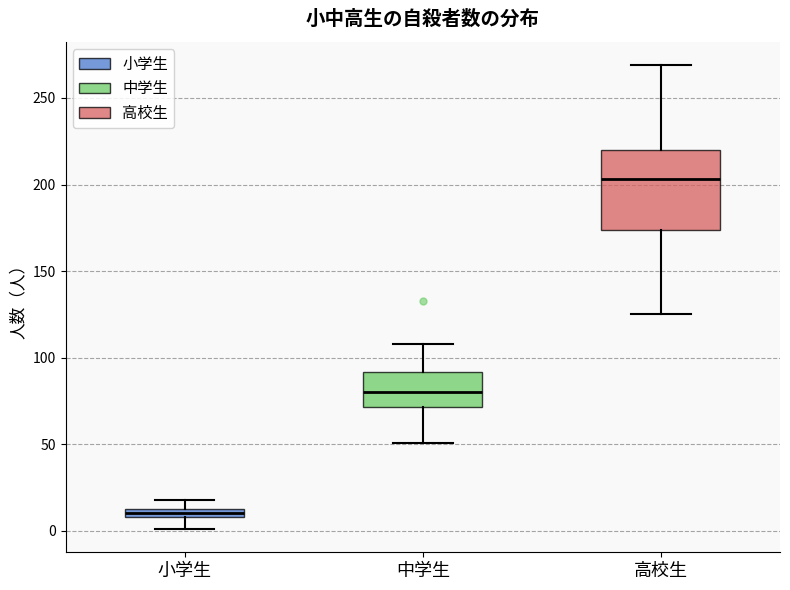

Which box is the tallest, from its lower edge to its upper edge?

高校生